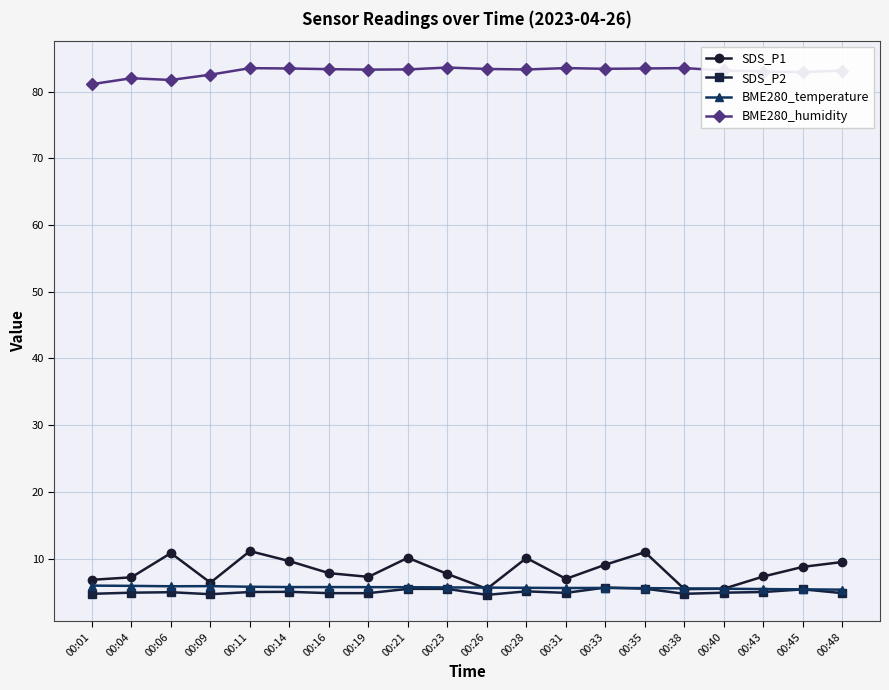

Which series has the largest range (max minus min)?

SDS_P1